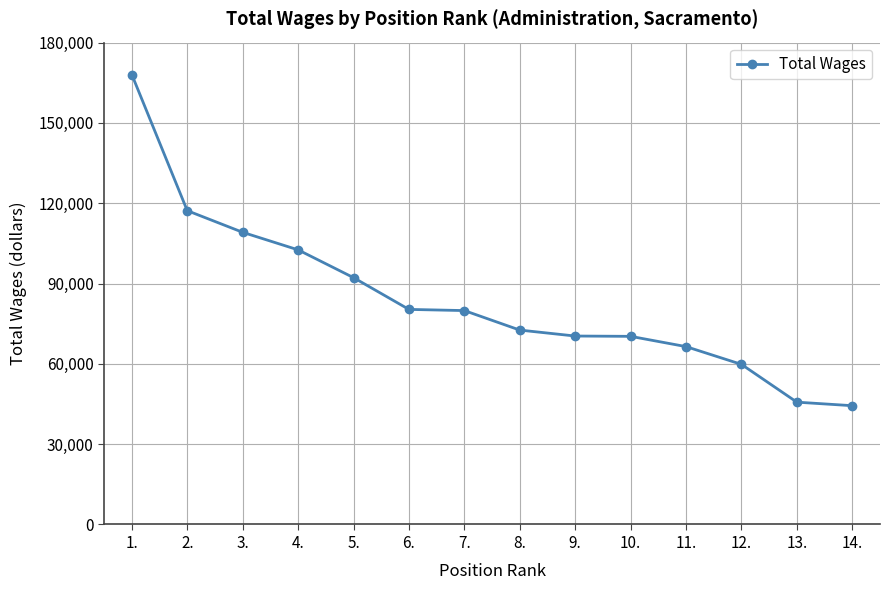

What is the value of the 9th point from the left?

70394